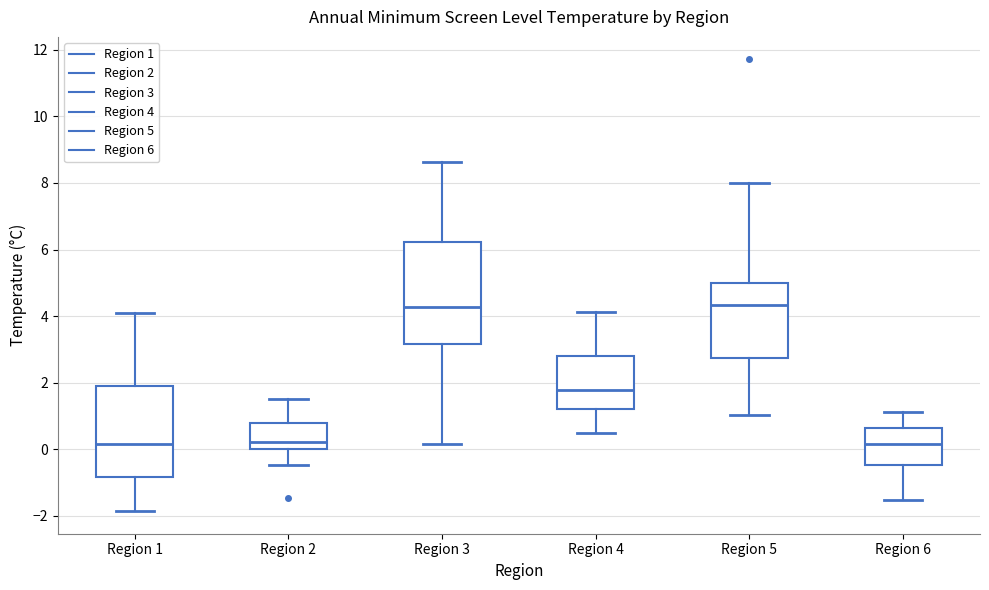

Reading left to right, transcribe this box plot: for each box, give where its median line is, the range the box spans, and where its two whiskers end, as read against the y-axis. The values are not printed on the chart, so give them approximately, as read against the axis.

Region 1: median 0.2, box -0.8 to 1.8, whiskers -1.8 to 4.0
Region 2: median 0.2, box 0.0 to 0.8, whiskers -0.4 to 1.6
Region 3: median 4.2, box 3.2 to 6.2, whiskers 0.2 to 8.6
Region 4: median 1.8, box 1.2 to 2.8, whiskers 0.4 to 4.2
Region 5: median 4.4, box 2.8 to 5.0, whiskers 1.0 to 8.0
Region 6: median 0.2, box -0.4 to 0.6, whiskers -1.6 to 1.2